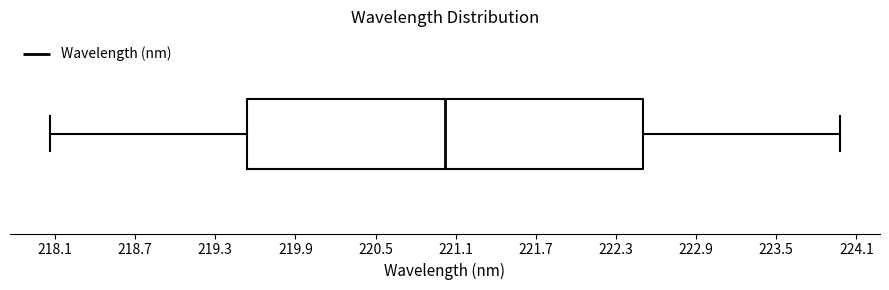

Read this box plot against the x-axis: the position of the median line, the range covered by the box, and the ends of both whiskers. The values are not printed on the chart, so give them approximately, as read against the axis.

median 221.0, box 219.5 to 222.5, whiskers 218.1 to 224.0